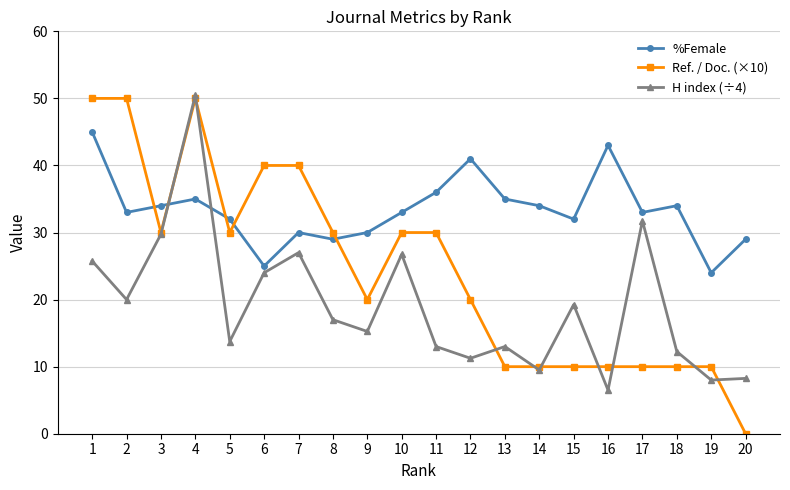

Does the chart have visible grid lines?

Yes